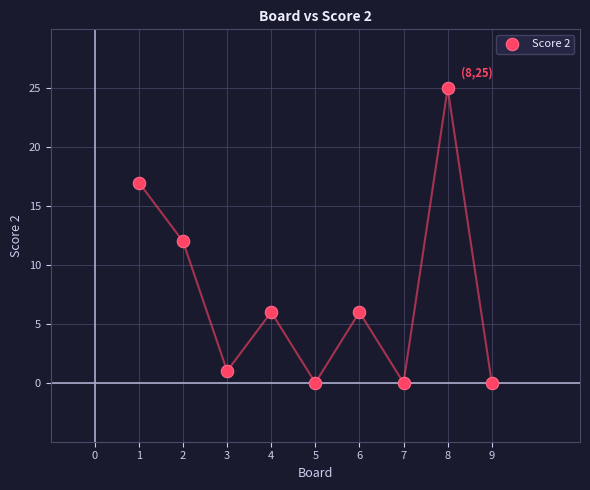

What is the range of Y values (max minus min)?

25